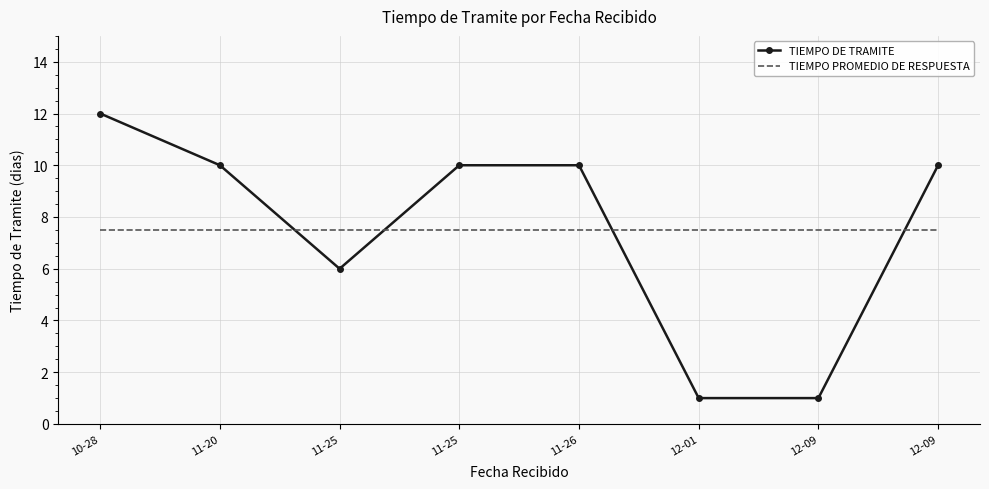

Which has a higher value, 11-25 or 11-25?

11-25